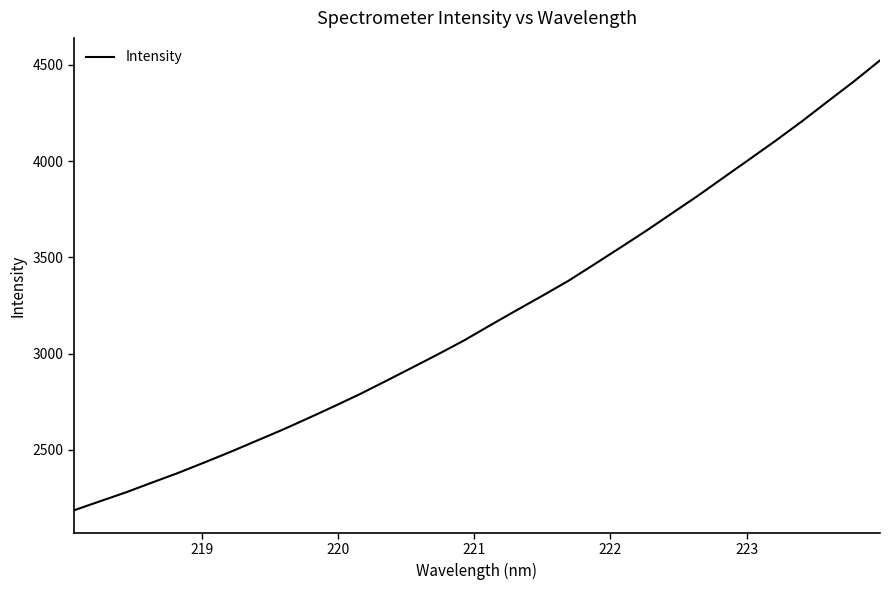

What is the greatest value displayed?

4523.2